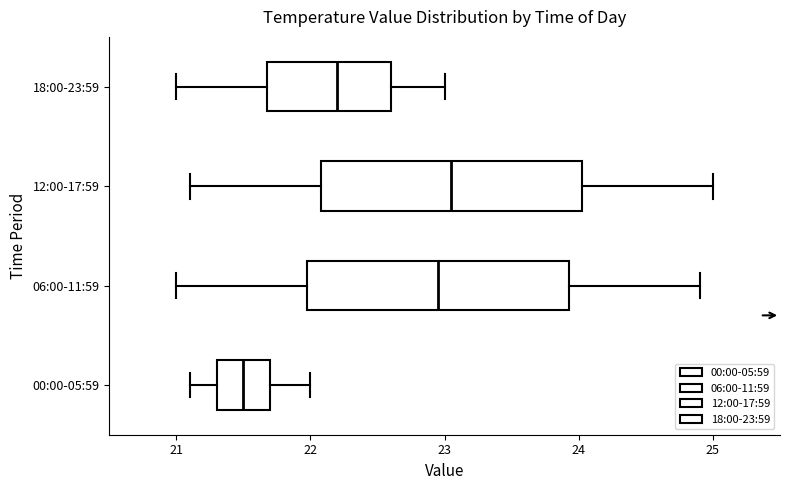

Where does the right whisker of the box for 00:00-05:59 end on the x-axis? The values are not printed on the chart, so give them approximately, as read against the axis.

22.0